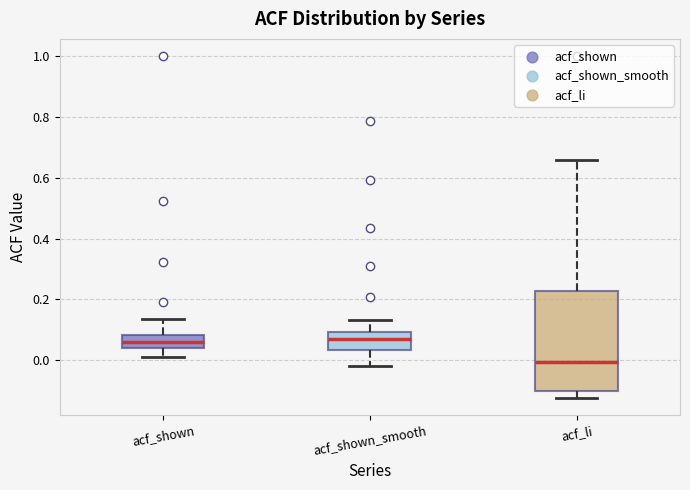

Reading left to right, transcribe this box plot: for each box, give where its median line is, the range the box spans, and where its two whiskers end, as read against the y-axis. The values are not printed on the chart, so give them approximately, as read against the axis.

acf_shown: median 0.06, box 0.04 to 0.08, whiskers 0.02 to 0.14
acf_shown_smooth: median 0.08, box 0.04 to 0.10, whiskers -0.02 to 0.14
acf_li: median 0.00, box -0.10 to 0.22, whiskers -0.12 to 0.66